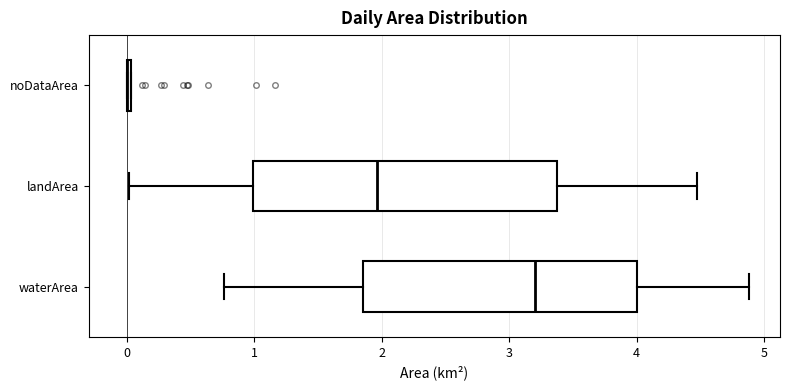

Comparing the boxes themselves (not the whiskers), which one is the widest?

landArea